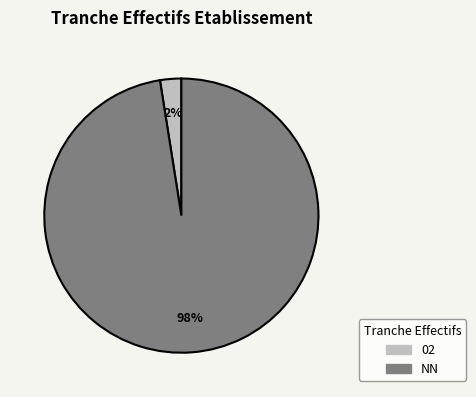

Is there a majority slice in this chart?

Yes